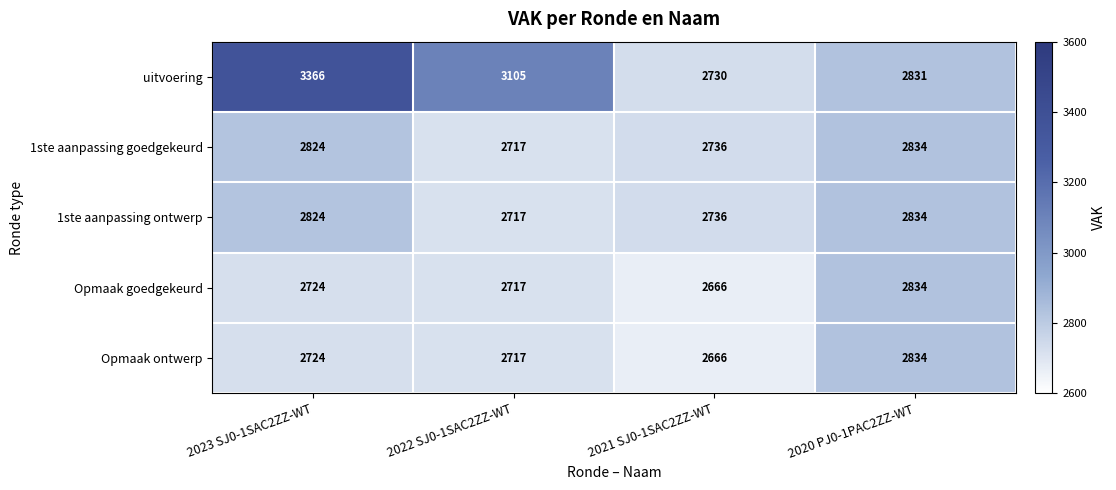

At which label is 1ste aanpassing goedgekeurd closest to 2775?

2021 SJ0-1SAC2ZZ-WT